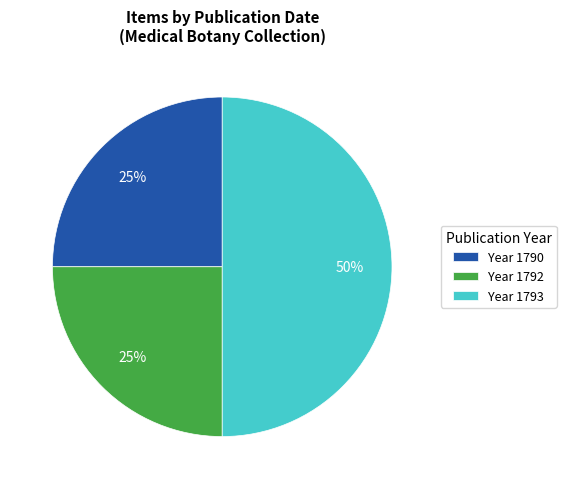

Between Year 1793 and Year 1792, which is larger?

Year 1793